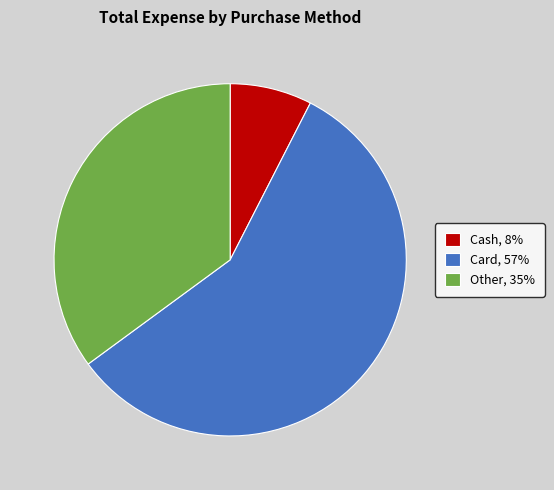

Combined, do Cash and Other account for over 50%?

No